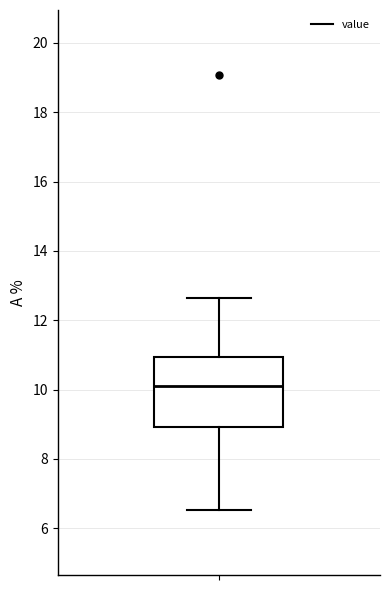

Transcribe this box plot: give where the median line is, the range the box spans, and where the two whiskers end, as read against the y-axis. The values are not printed on the chart, so give them approximately, as read against the axis.

median 10.2, box 9.0 to 11.0, whiskers 6.6 to 12.6